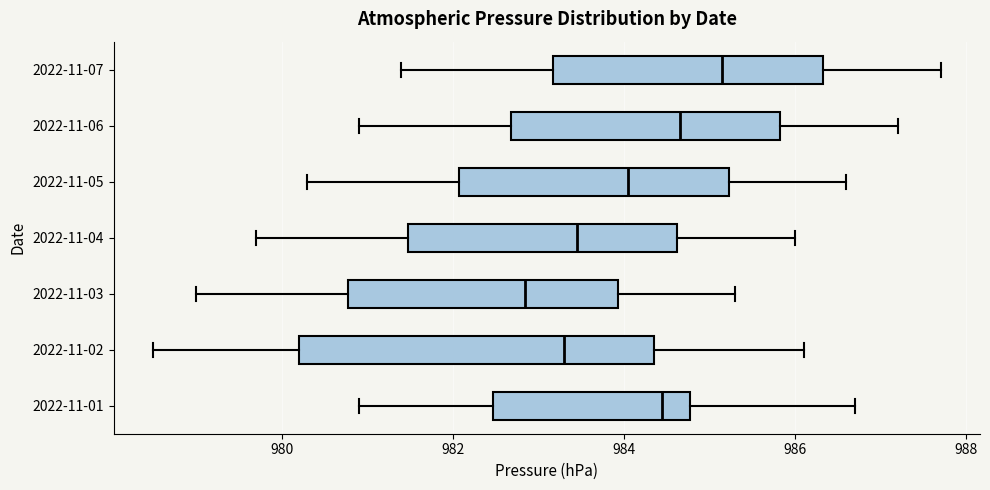

Reading bottom to top, transcribe this box plot: for each box, give where its median line is, the range the box spans, and where its two whiskers end, as read against the x-axis. The values are not printed on the chart, so give them approximately, as read against the axis.

2022-11-01: median 984.4, box 982.4 to 984.8, whiskers 981.0 to 986.8
2022-11-02: median 983.4, box 980.2 to 984.4, whiskers 978.6 to 986.2
2022-11-03: median 982.8, box 980.8 to 984.0, whiskers 979.0 to 985.4
2022-11-04: median 983.4, box 981.4 to 984.6, whiskers 979.8 to 986.0
2022-11-05: median 984.0, box 982.0 to 985.2, whiskers 980.4 to 986.6
2022-11-06: median 984.6, box 982.6 to 985.8, whiskers 981.0 to 987.2
2022-11-07: median 985.2, box 983.2 to 986.4, whiskers 981.4 to 987.8